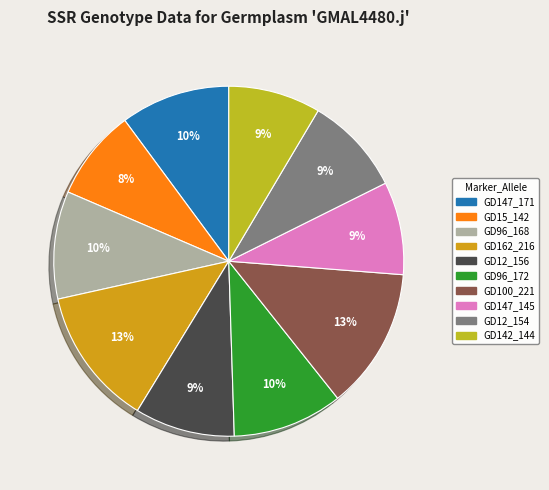

How many slices are in this pie chart?

10